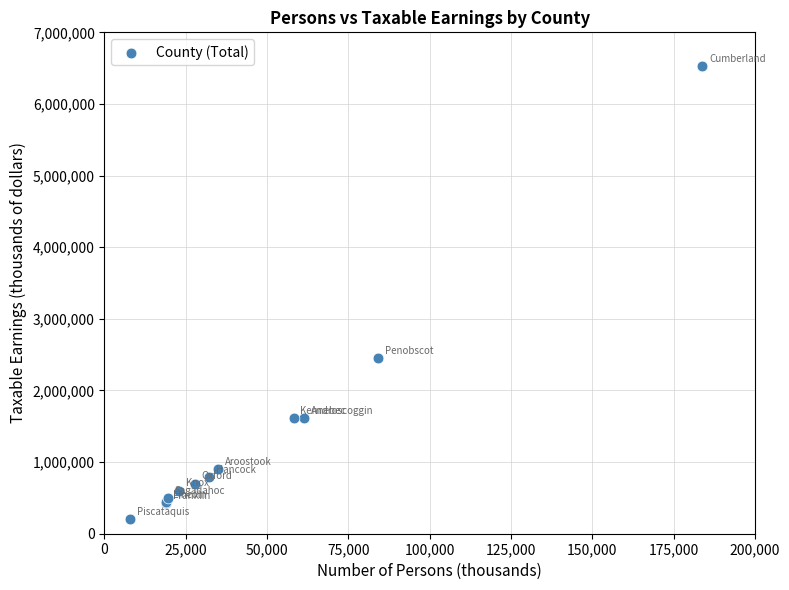

What Y value in the scatter plot is closest to 3367723?

2450645